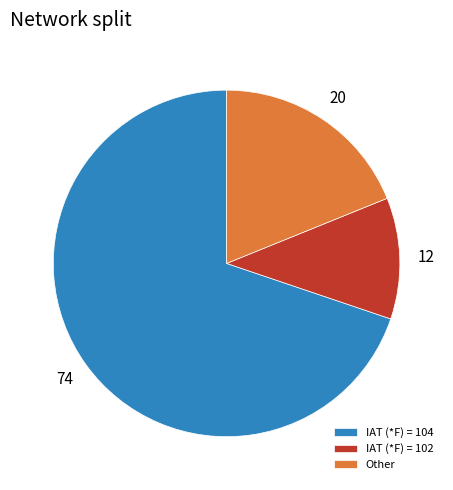

Is the sum of IAT (*F) = 102 and IAT (*F) = 104 greater than half?

Yes